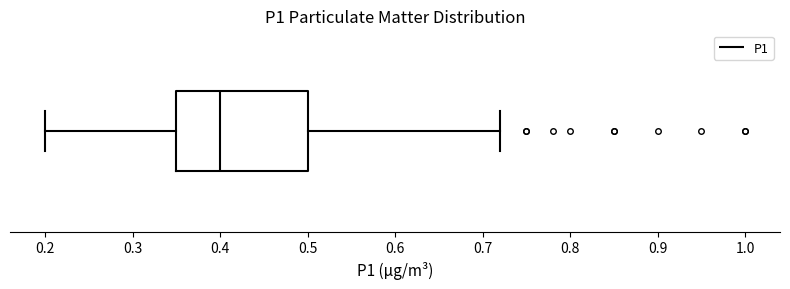

Transcribe this box plot: give where the median line is, the range the box spans, and where the two whiskers end, as read against the x-axis. The values are not printed on the chart, so give them approximately, as read against the axis.

median 0.40, box 0.35 to 0.50, whiskers 0.20 to 0.72